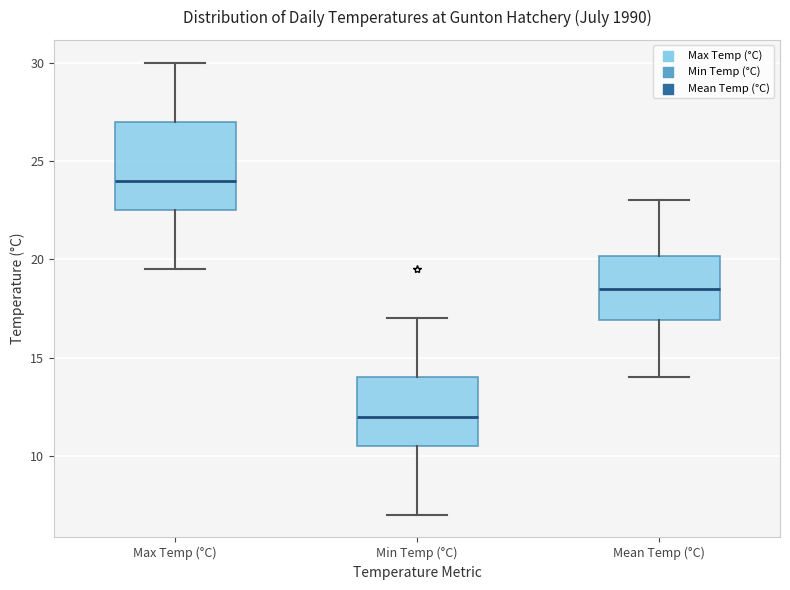

Where is the upper edge of the box for Min Temp (°C) on the y-axis? The values are not printed on the chart, so give them approximately, as read against the axis.

14.0